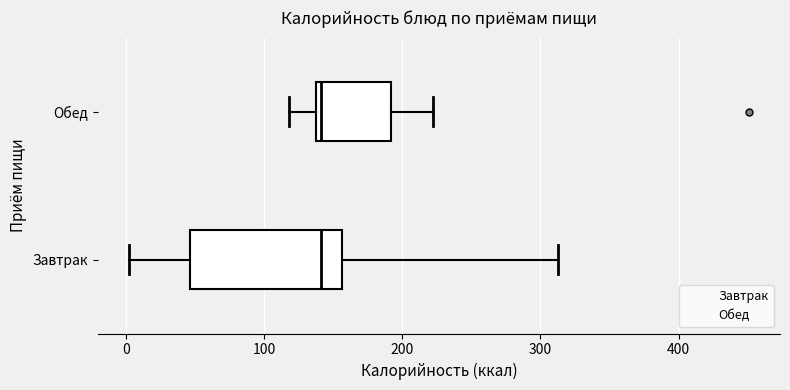

Reading bottom to top, transcribe this box plot: for each box, give where its median line is, the range the box spans, and where its two whiskers end, as read against the x-axis. The values are not printed on the chart, so give them approximately, as read against the axis.

Завтрак: median 140, box 50 to 160, whiskers 0 to 310
Обед: median 140 (just right of the box's left edge), box 140 to 190, whiskers 120 to 220